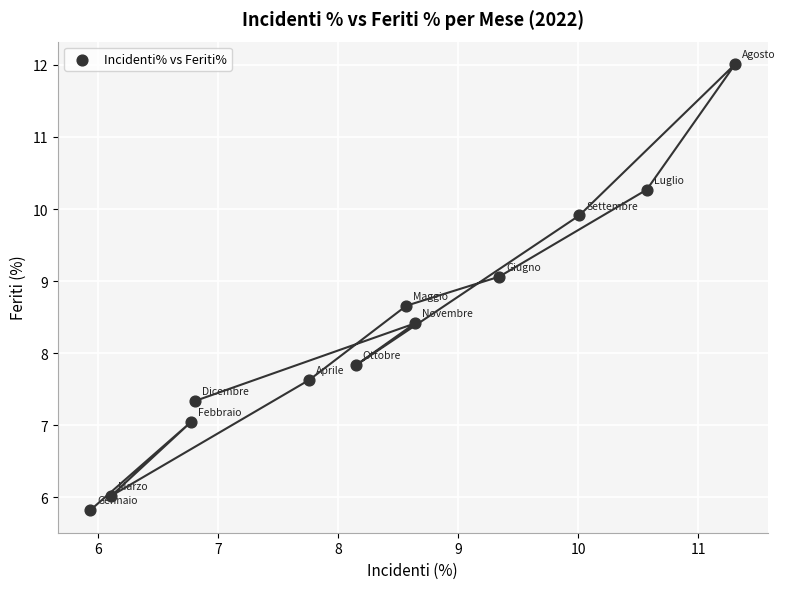

What is the average X value?

8.3